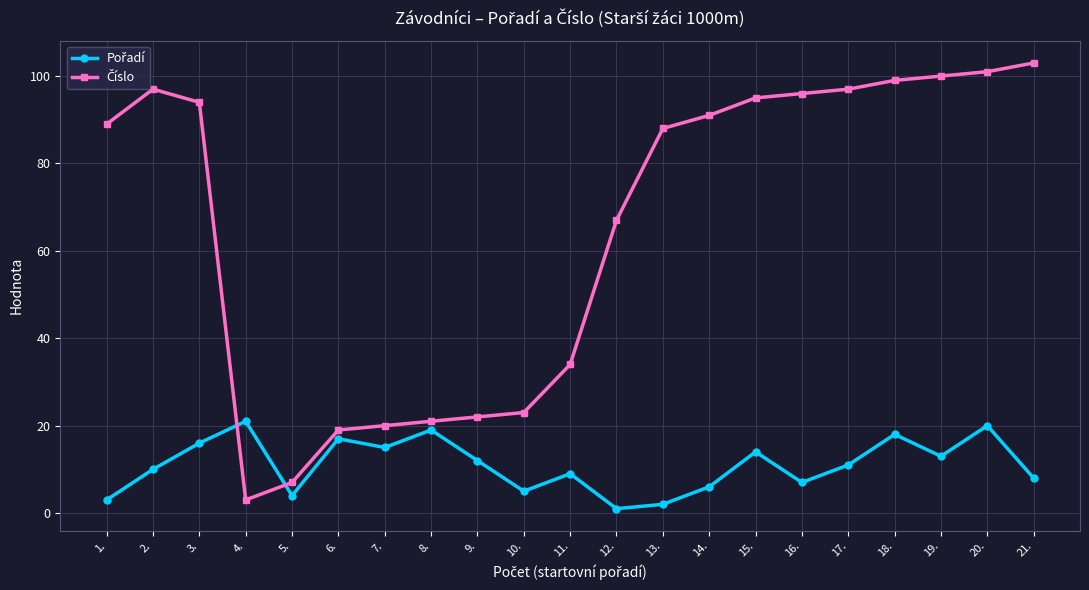

How many categories are shown in the chart?

21